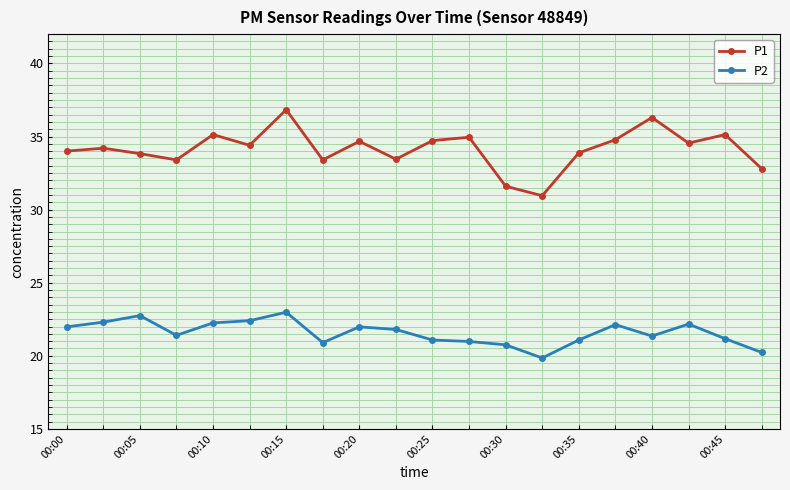

What is the maximum value for P1?

36.8